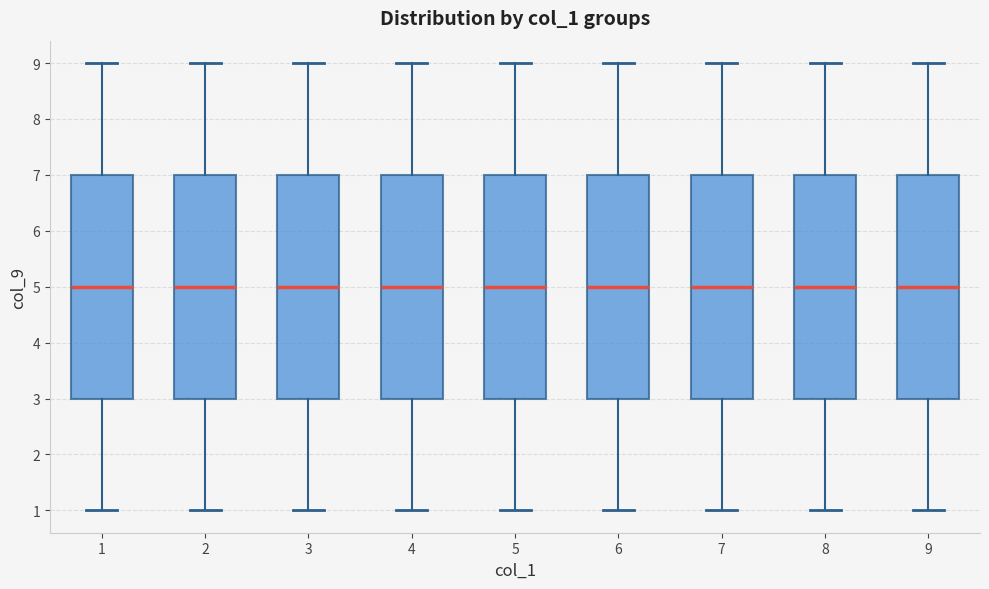

Reading left to right, transcribe this box plot: for each box, give where its median line is, the range the box spans, and where its two whiskers end, as read against the y-axis. The values are not printed on the chart, so give them approximately, as read against the axis.

1: median 5, box 3 to 7, whiskers 1 to 9
2: median 5, box 3 to 7, whiskers 1 to 9
3: median 5, box 3 to 7, whiskers 1 to 9
4: median 5, box 3 to 7, whiskers 1 to 9
5: median 5, box 3 to 7, whiskers 1 to 9
6: median 5, box 3 to 7, whiskers 1 to 9
7: median 5, box 3 to 7, whiskers 1 to 9
8: median 5, box 3 to 7, whiskers 1 to 9
9: median 5, box 3 to 7, whiskers 1 to 9